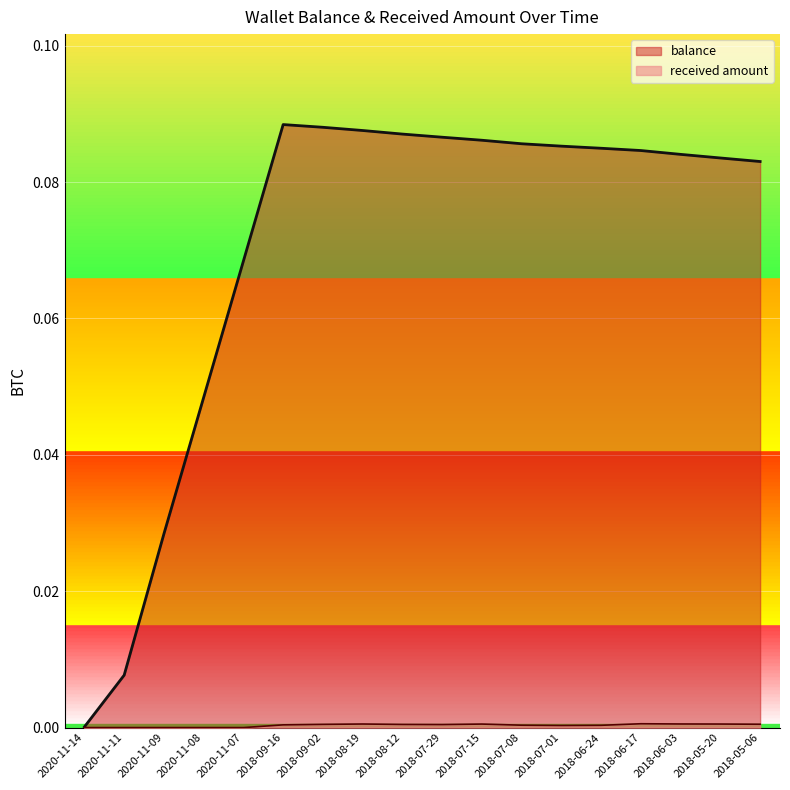

Reading left to right, what are all the values shown in this chart?

balance: 0.0	0.0	0.0	0.0	0.1	0.1	0.1	0.1	0.1	0.1	0.1	0.1	0.1	0.1	0.1	0.1	0.1	0.1
received amount: 0.0	0.0	0.0	0.0	0.0	0.0	0.0	0.0	0.0	0.0	0.0	0.0	0.0	0.0	0.0	0.0	0.0	0.0